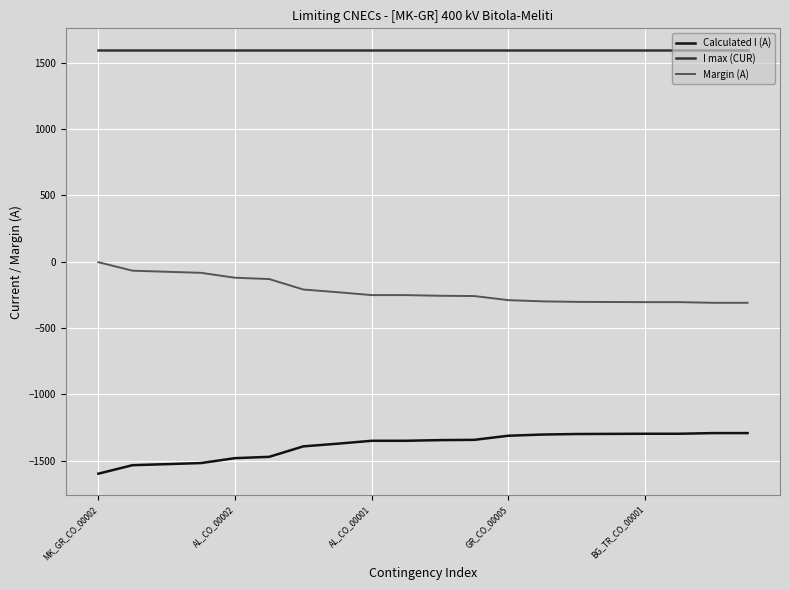

What is the lowest value of the I max (CUR) series?

1600